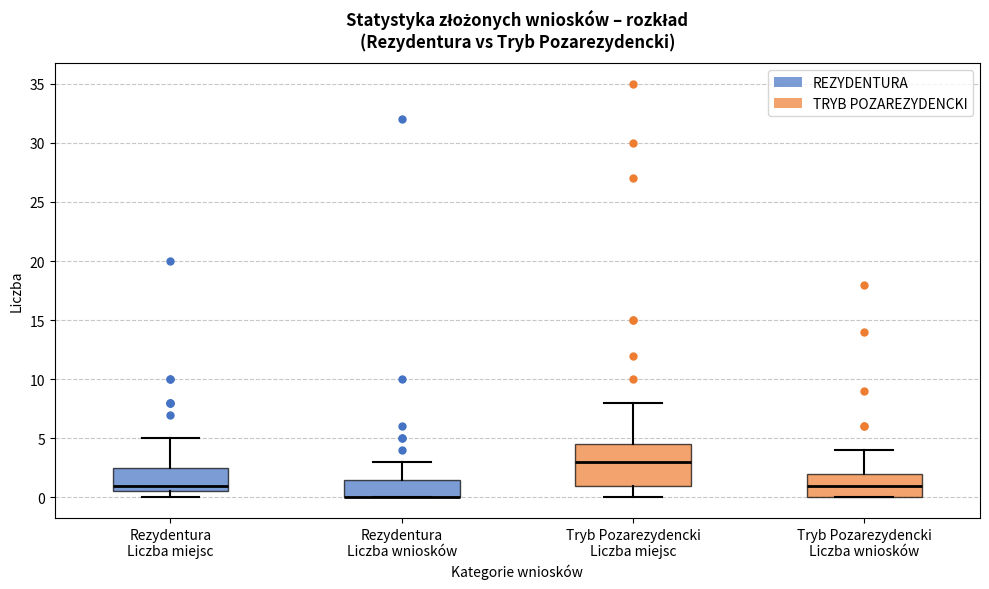

Reading left to right, transcribe this box plot: for each box, give where its median line is, the range the box spans, and where its two whiskers end, as read against the y-axis. The values are not printed on the chart, so give them approximately, as read against the axis.

Rezydentura Liczba miejsc: median 1.0, box 0.5 to 2.5, whiskers 0.0 to 5.0
Rezydentura Liczba wniosków: median 0.0 (drawn on the box's lower edge), box 0.0 to 1.5, whiskers 0.0 to 3.0
Tryb Pozarezydencki Liczba miejsc: median 3.0, box 1.0 to 4.5, whiskers 0.0 to 8.0
Tryb Pozarezydencki Liczba wniosków: median 1.0, box 0.0 to 2.0, whiskers 0.0 to 4.0